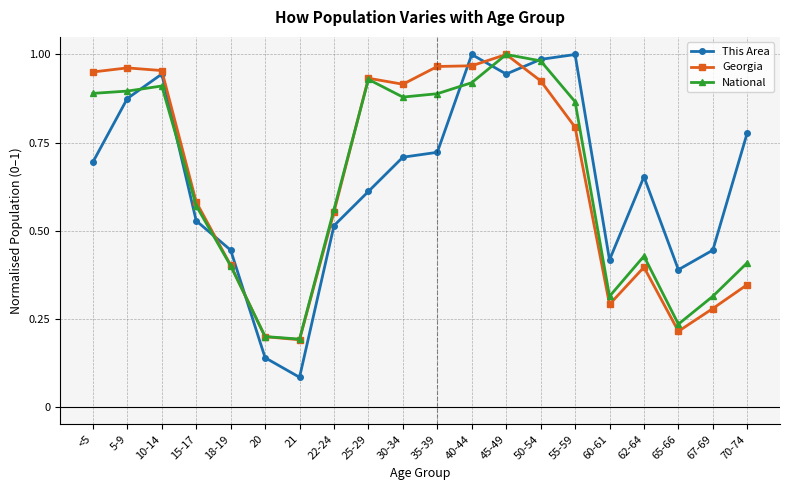

True or false: Georgia has a value of 0.4 at 22-24.

False